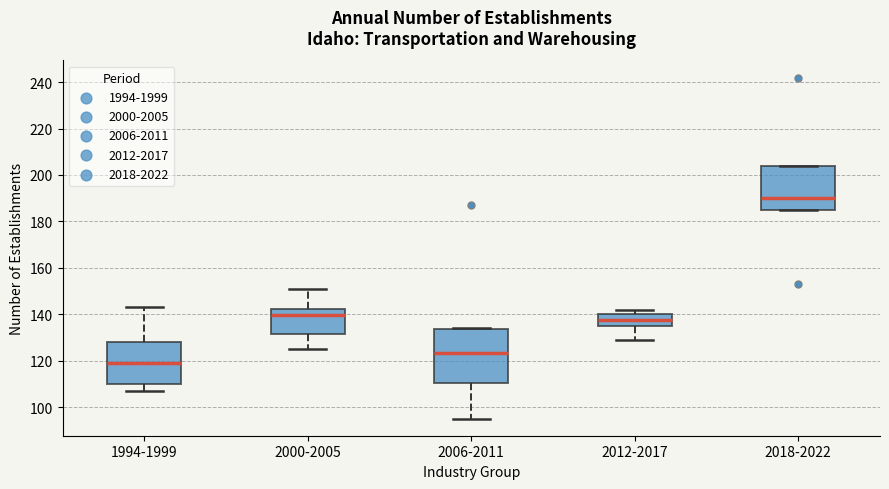

Comparing the boxes themselves (not the whiskers), which one is the tallest?

2006-2011